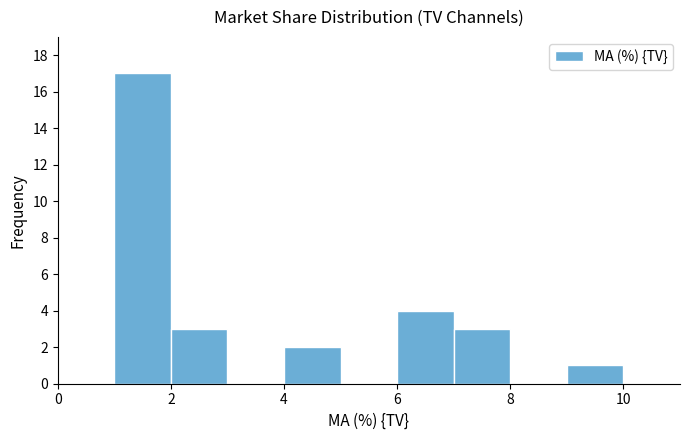

Which range on the x-axis has the tallest bar?

1 to 2